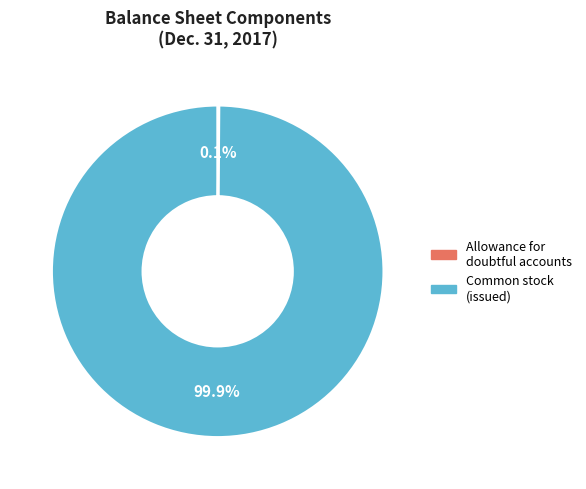

What portion of the pie excludes Common stock (issued)?

0.1%